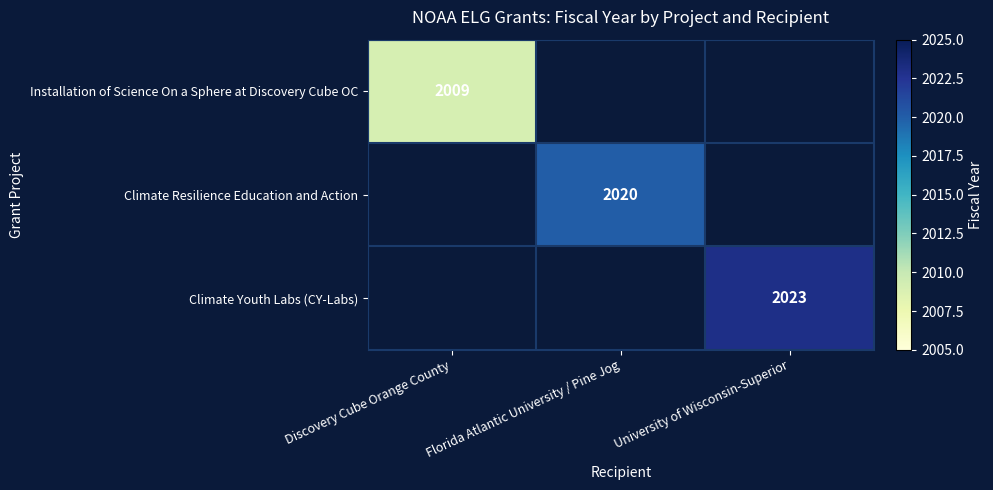

True or false: Climate Resilience Education and Action has a value of 3603 at Florida Atlantic University / Pine Jog.

False